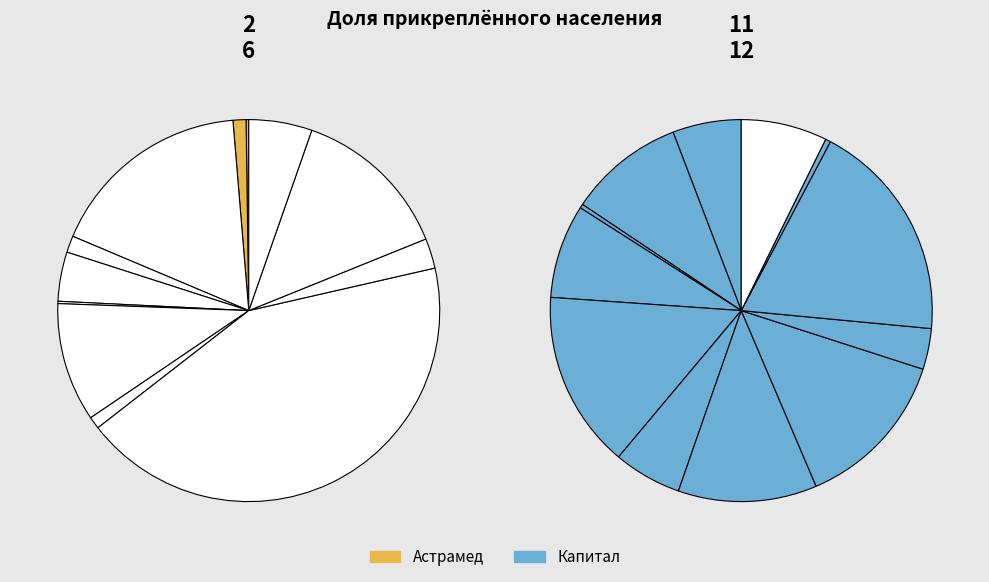

Which series has the widest spread of values?

Астрамед